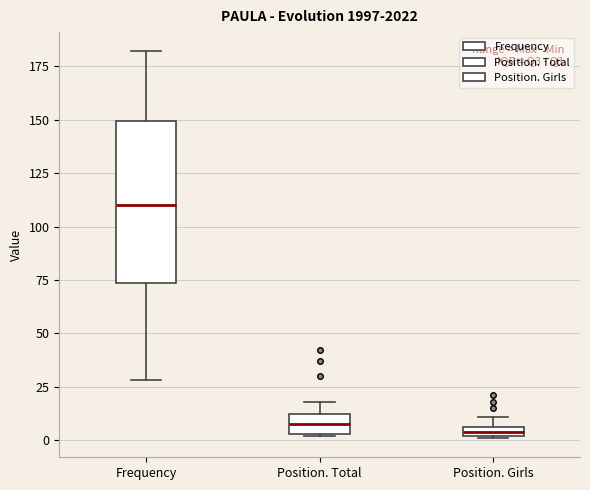

Comparing the boxes themselves (not the whiskers), which one is the tallest?

Frequency